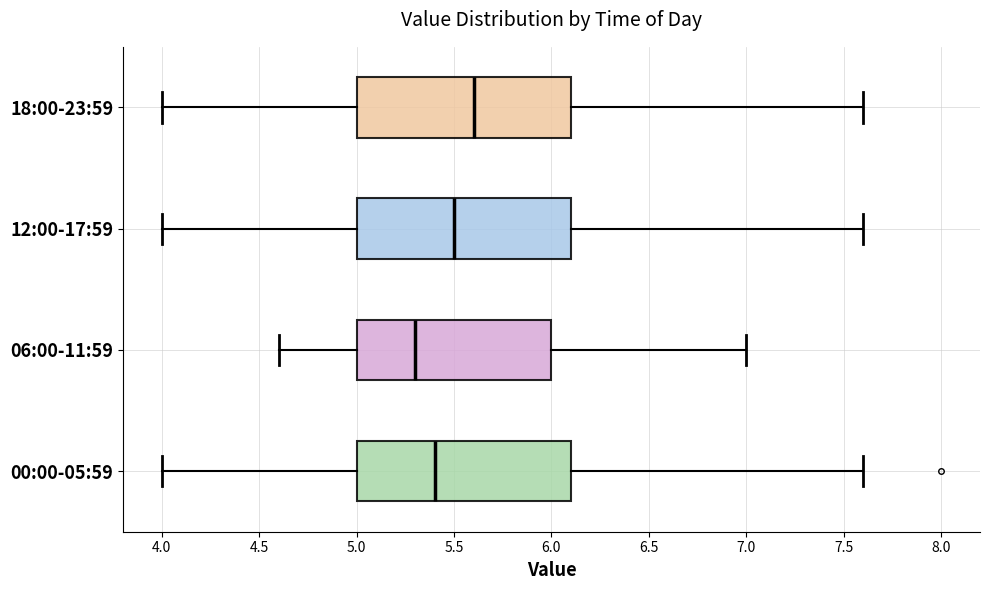

Reading bottom to top, read every box against the x-axis: the position of its median line, the range the box covers, and the ends of its whiskers. The values are not printed on the chart, so give them approximately, as read against the axis.

00:00-05:59: median 5.4, box 5.0 to 6.1, whiskers 4.0 to 7.6
06:00-11:59: median 5.3, box 5.0 to 6.0, whiskers 4.6 to 7.0
12:00-17:59: median 5.5, box 5.0 to 6.1, whiskers 4.0 to 7.6
18:00-23:59: median 5.6, box 5.0 to 6.1, whiskers 4.0 to 7.6